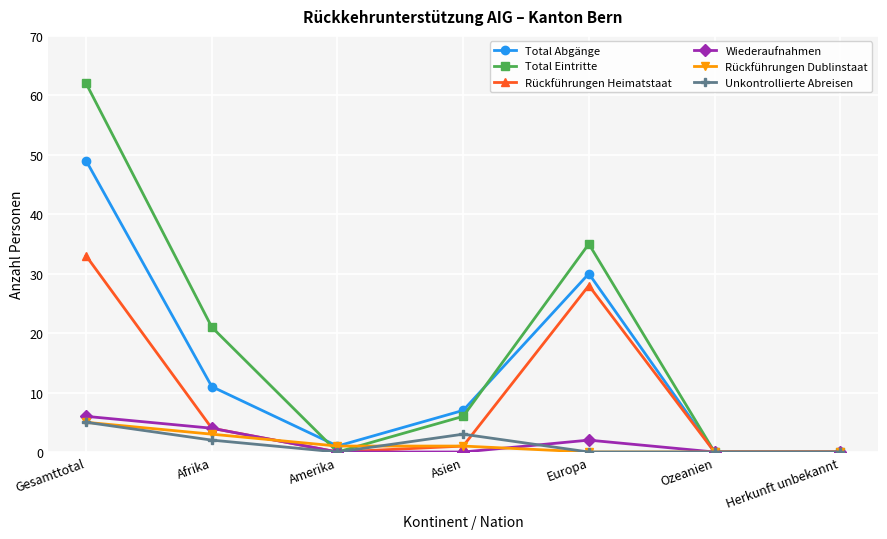

Which series has the largest total across all categories?

Total Eintritte